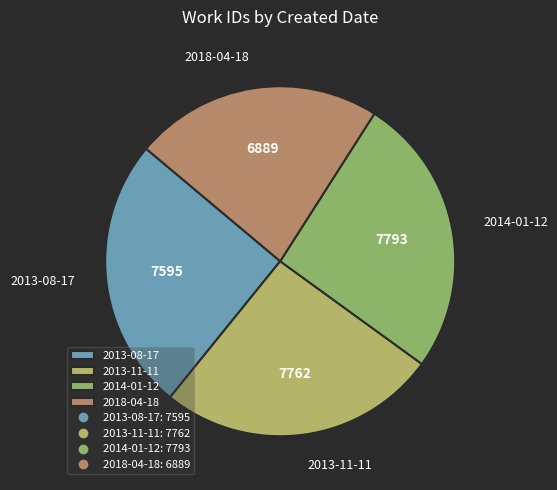

Which has a higher value, 2013-11-11 or 2018-04-18?

2013-11-11